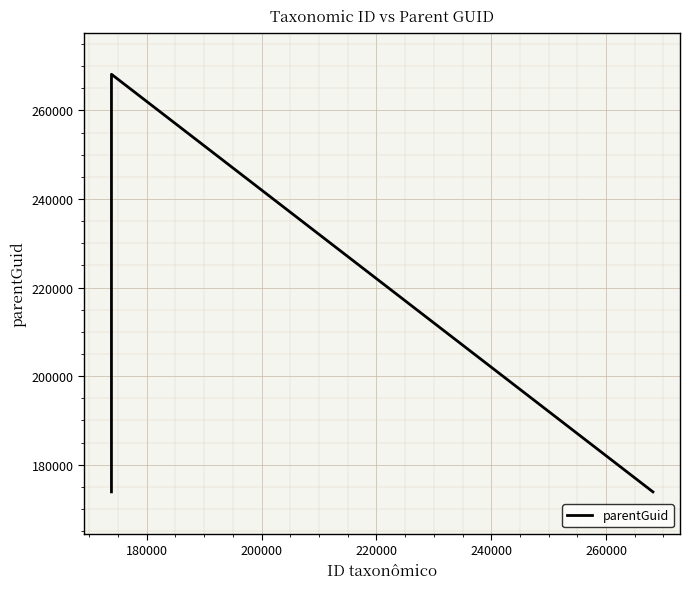

How many values are between 173857 and 268164?

3